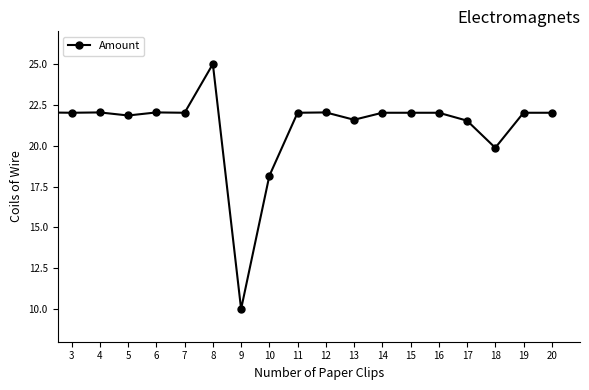

What is the maximum value shown in the chart?

25.0